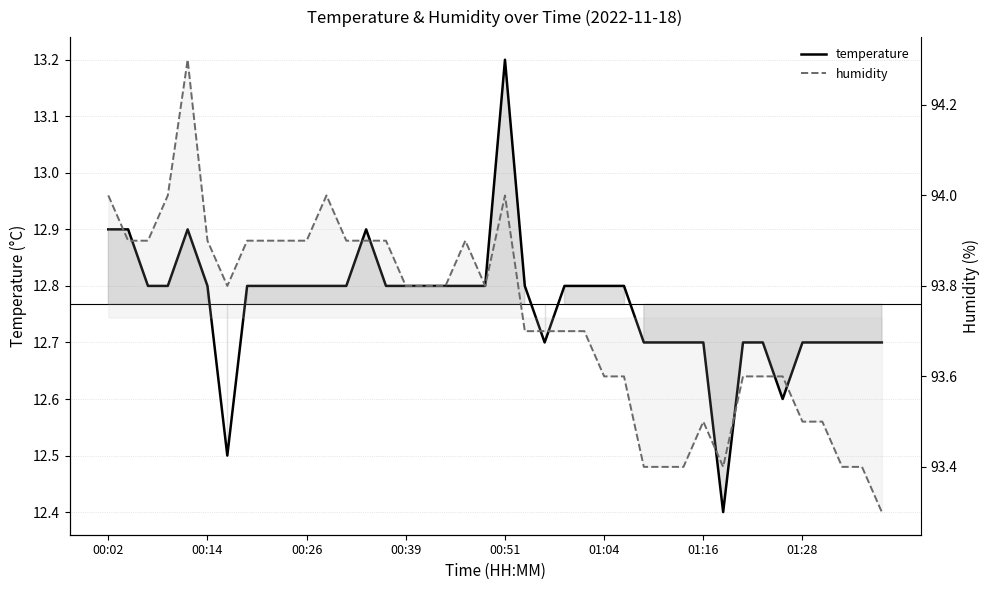

True or false: humidity and temperature cross at least once.

False